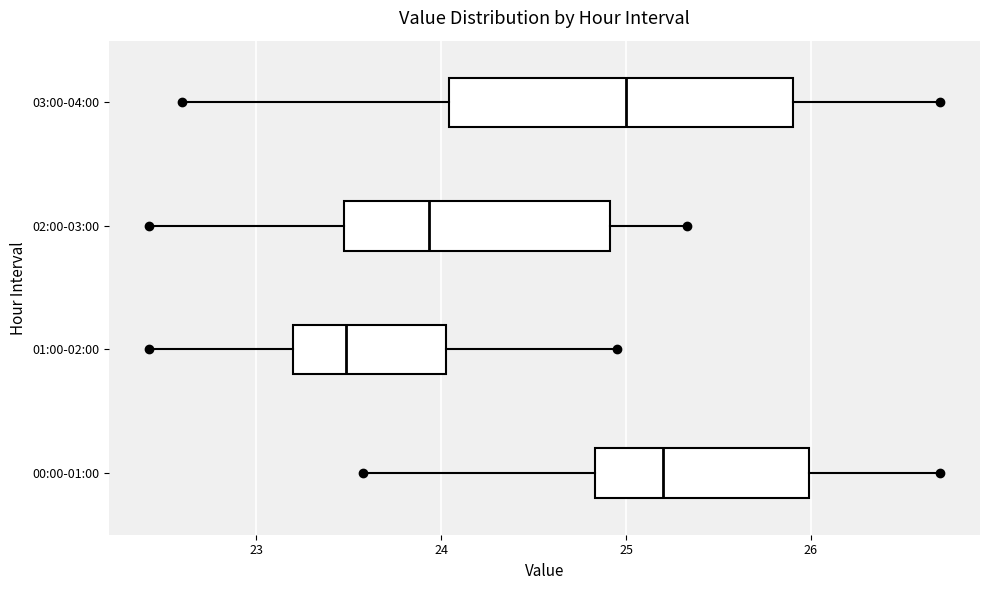

Which box has the furthest to the left median line?

01:00-02:00